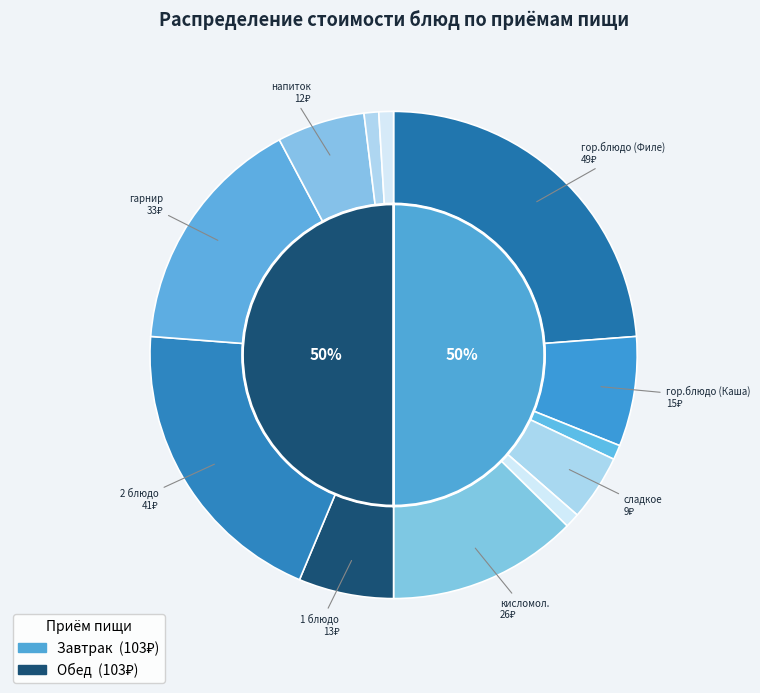

How much of the chart is everything except гарнир?

84.0%